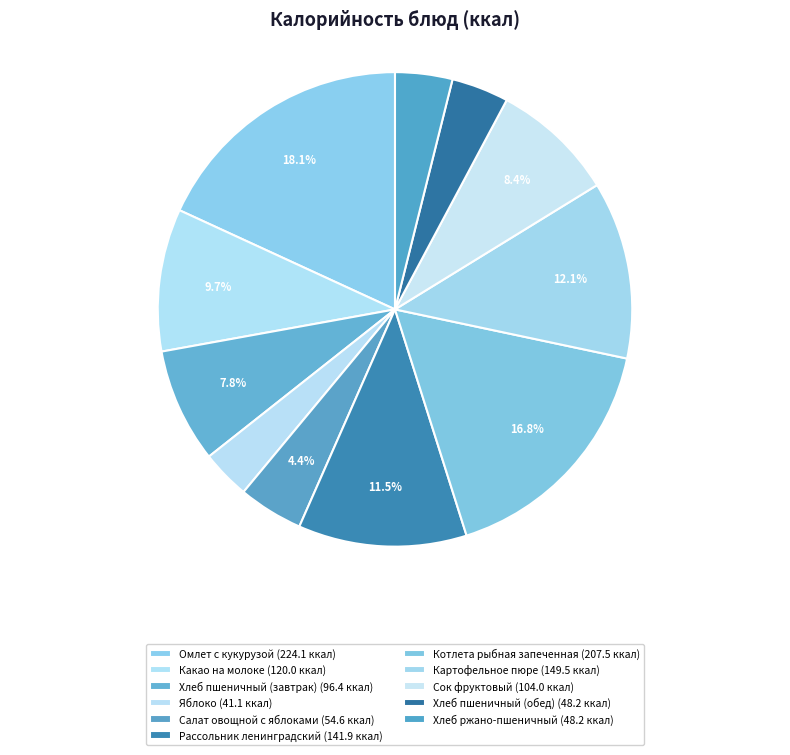

Approximately how many times larger is the value at Салат овощной с яблоками compared to Хлеб пшеничный (обед)?

1.1